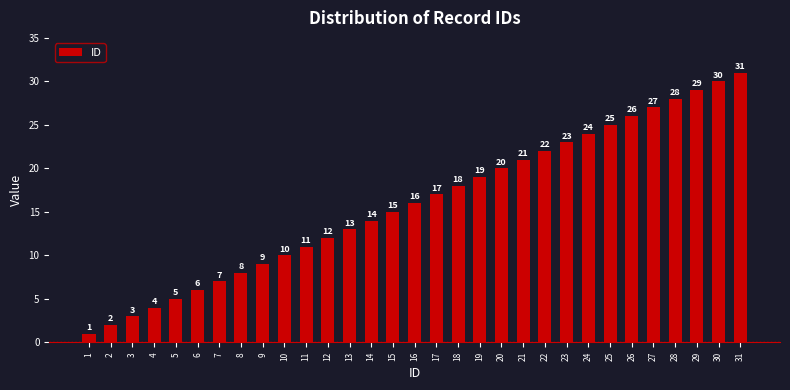

The value at 3 is 3. True or false?

True